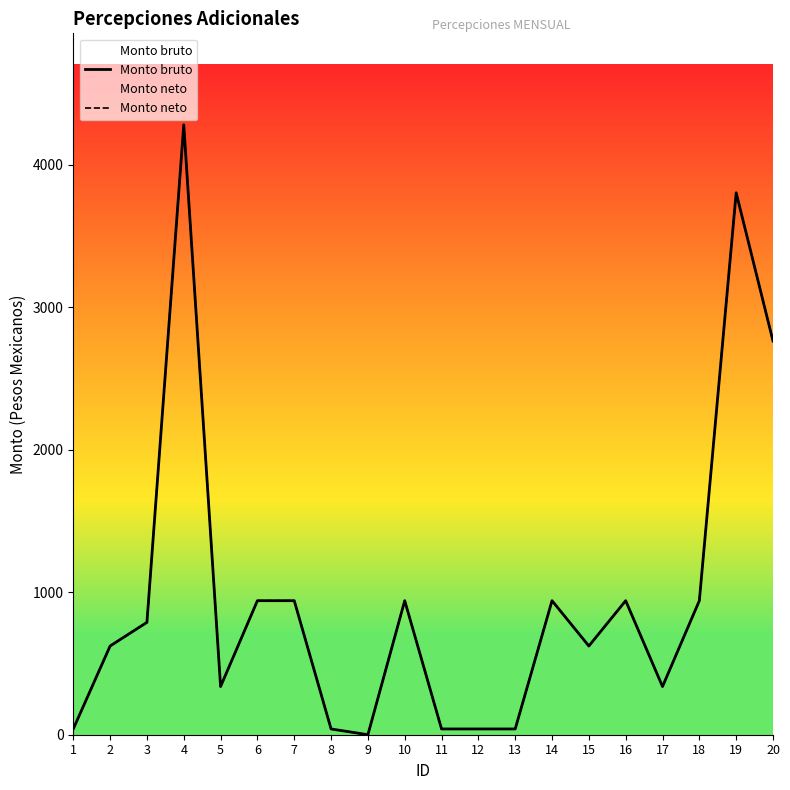

True or false: Monto neto and Monto bruto cross at least once.

False